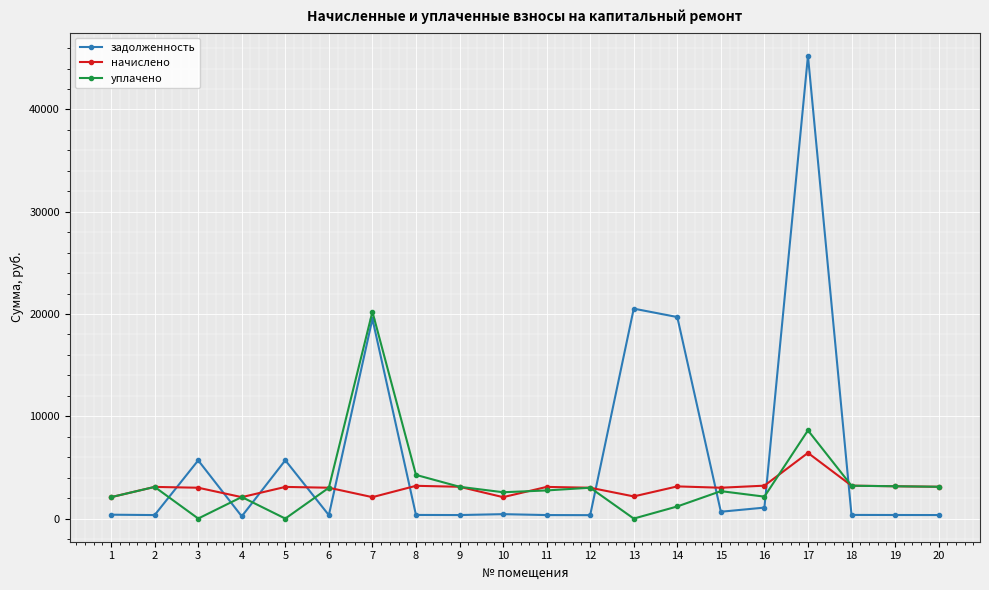

What is the sum of all задолженность values?

122299.4